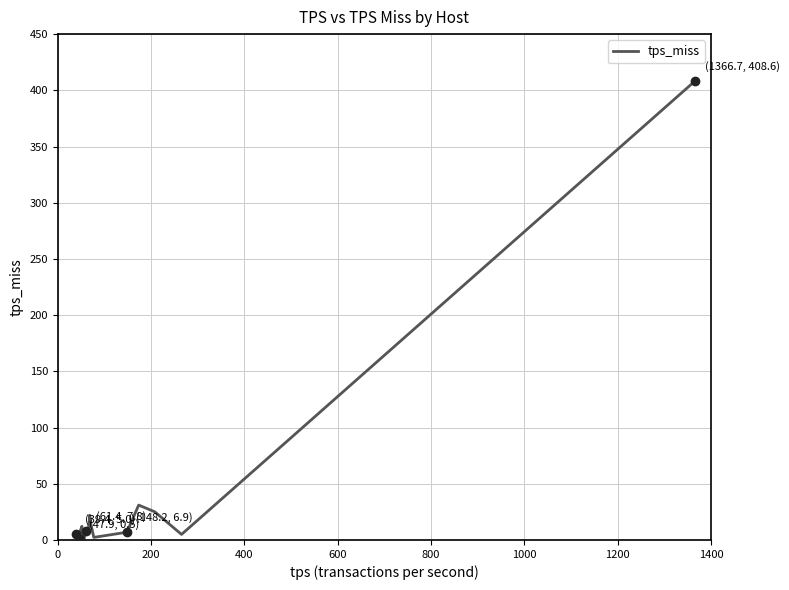

How many distinct data groups are displayed?

1